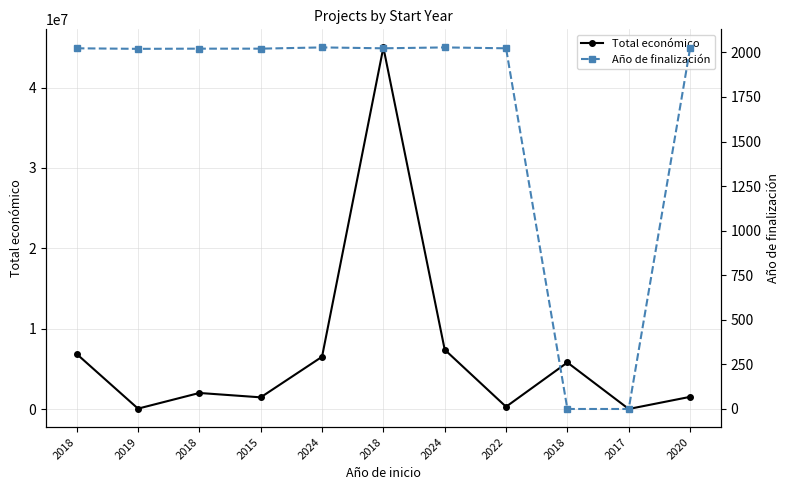

What is the difference between the maximum and second lowest values in the Año de finalización series?

2028